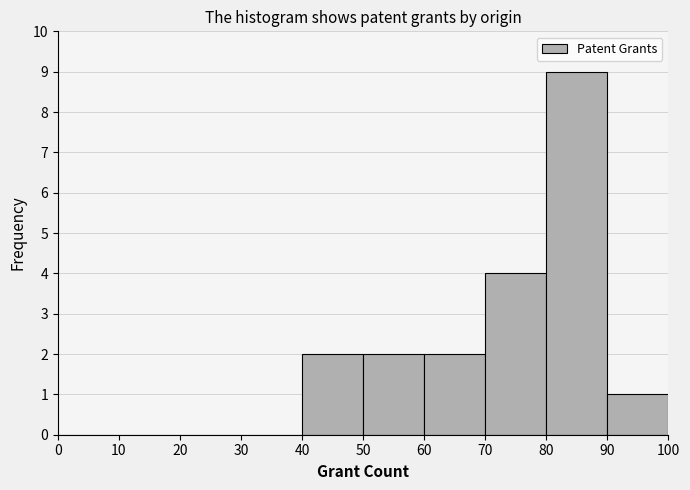

Which range on the x-axis has the tallest bar?

80 to 90